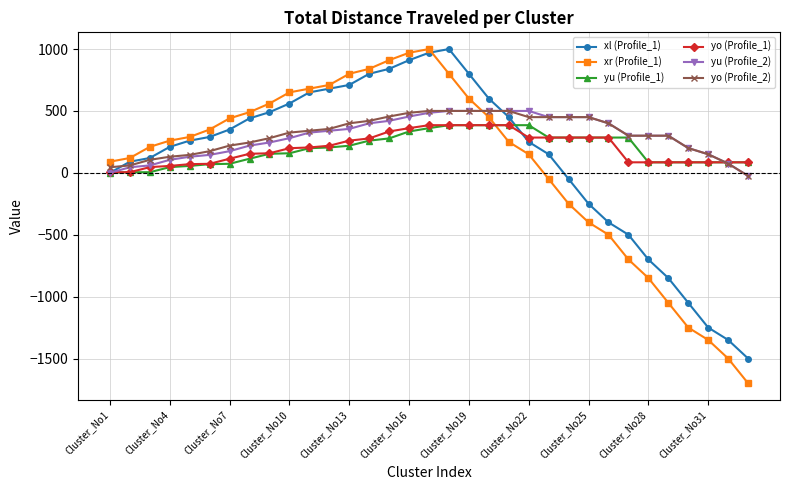

What is the sum of all yo (Profile_2) values?

10185